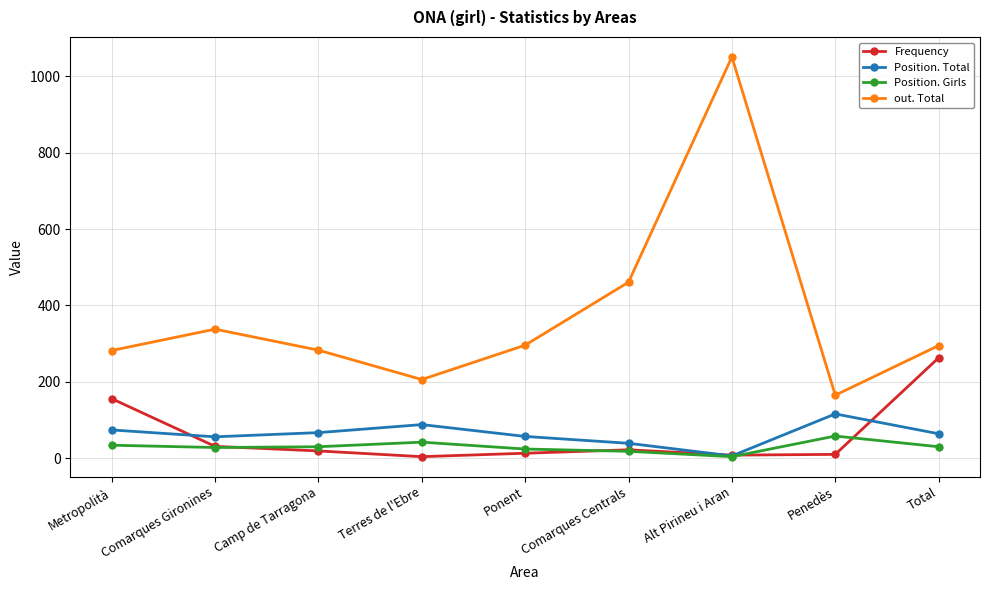

The Position. Total series shows 88 at Terres de l'Ebre. True or false?

True